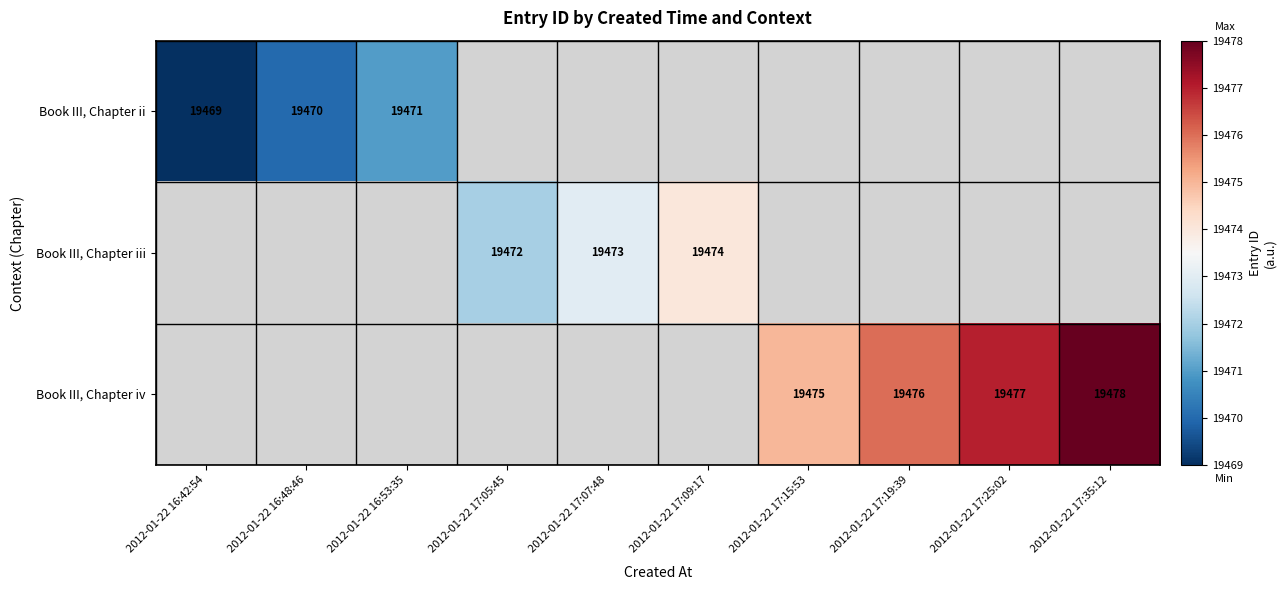

Is it true that Book III, Chapter iii equals 19472 at 2012-01-22 17:05:45?

True